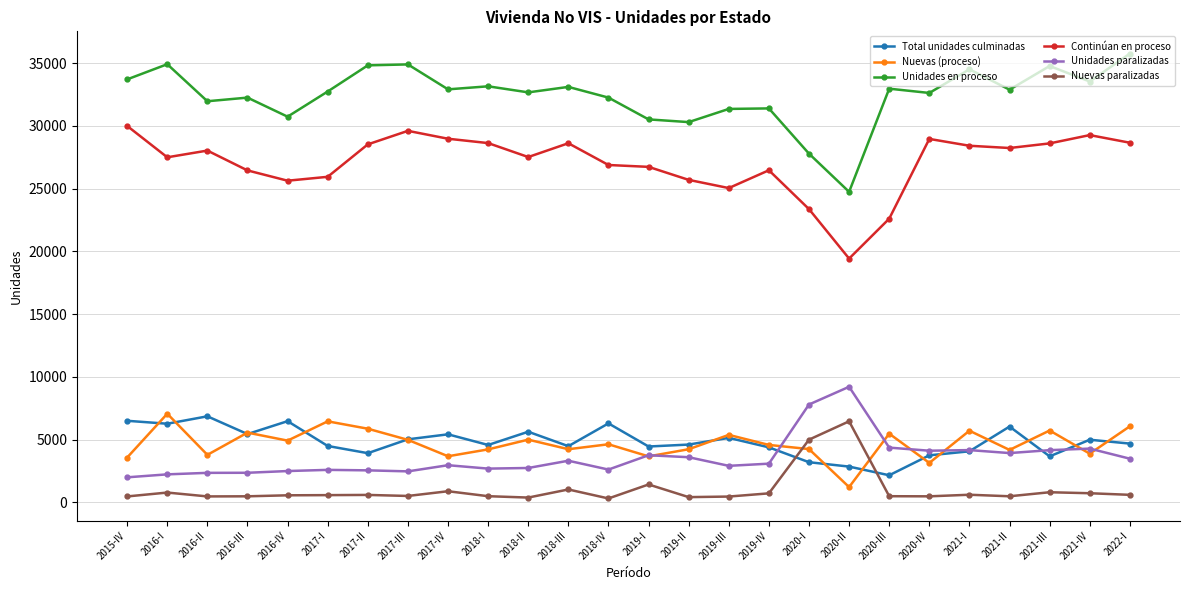

At which category does Unidades en proceso reach its first local peak?

2016-I